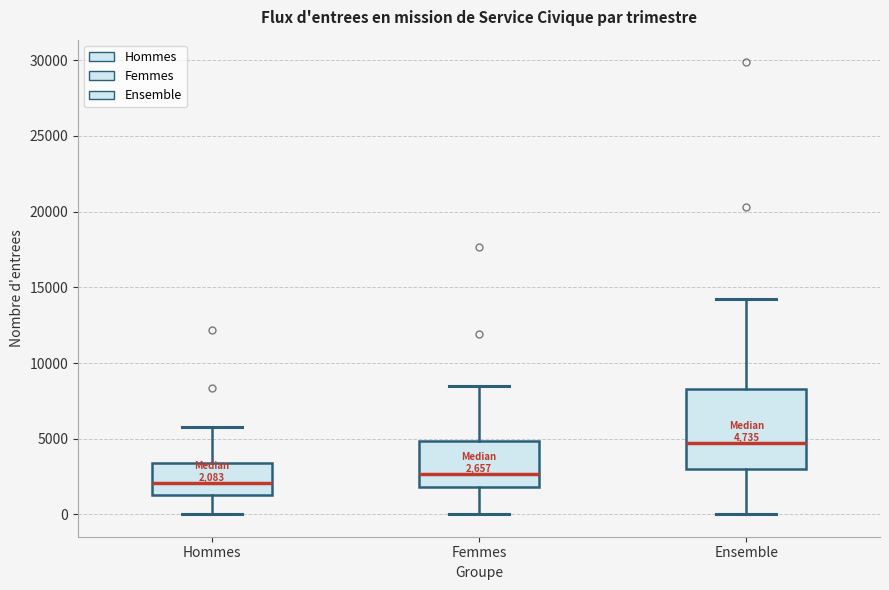

Which box is the tallest, from its lower edge to its upper edge?

Ensemble